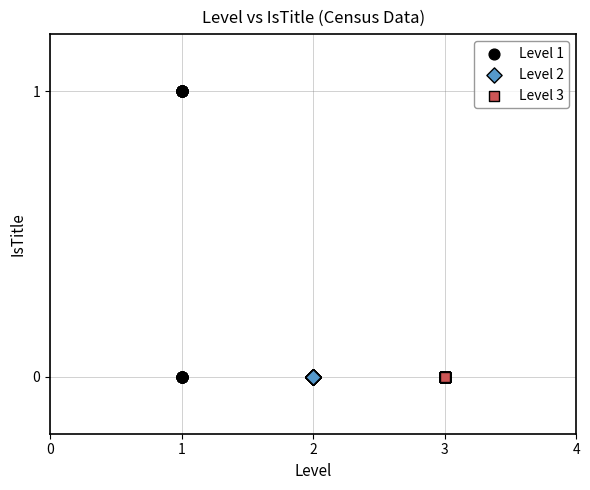

Which series reaches the maximum Y coordinate?

Level 1